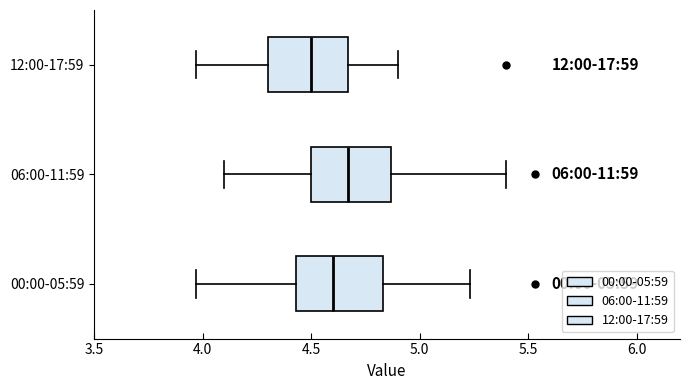

Which box has the furthest to the right median line?

06:00-11:59